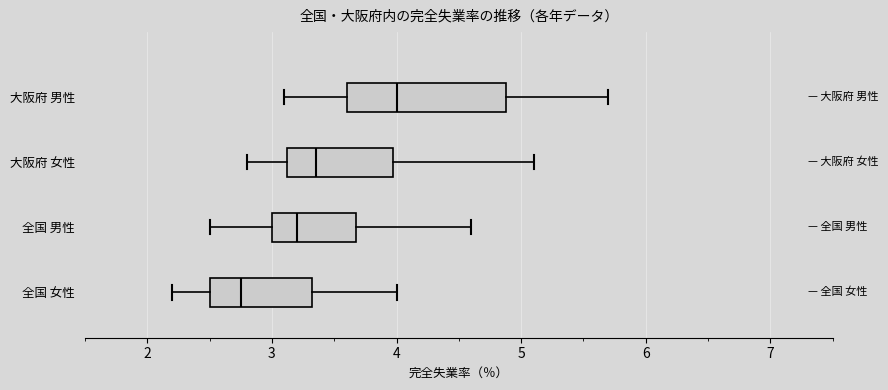

Where does the right whisker of the box for 全国 女性 end on the x-axis? The values are not printed on the chart, so give them approximately, as read against the axis.

4.0